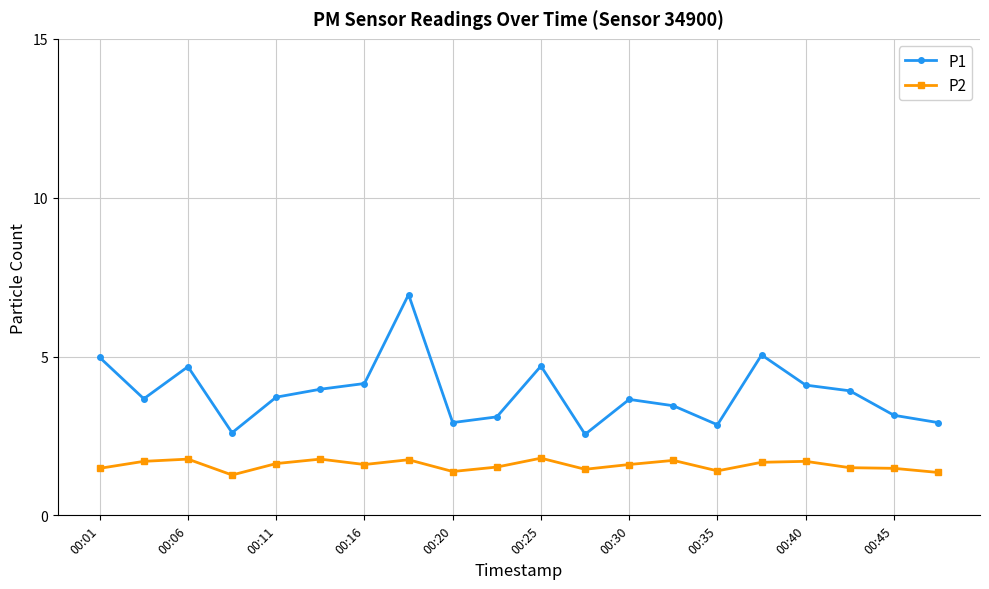

Rank the series by their average value, from highest to lowest.

P1, P2